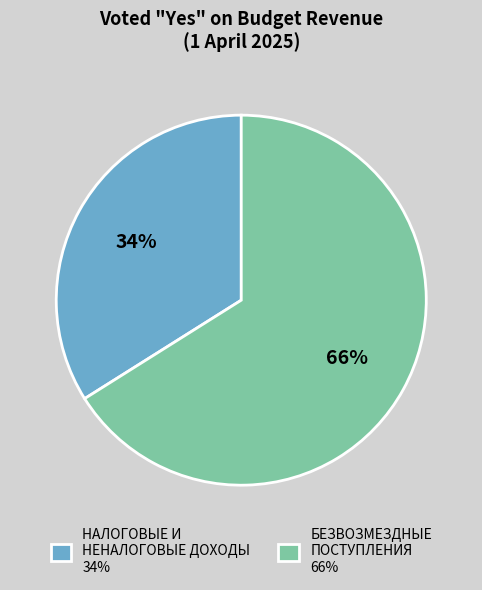

To the nearest percent, what is the combined percentage of НАЛОГОВЫЕ И НЕНАЛОГОВЫЕ ДОХОДЫ 34% and БЕЗВОЗМЕЗДНЫЕ ПОСТУПЛЕНИЯ 66%?

100%